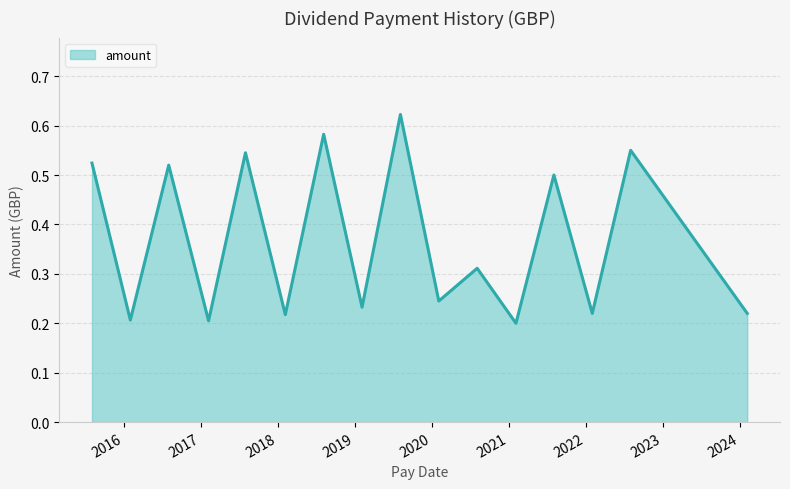

How many values are between 0 and 1?

16